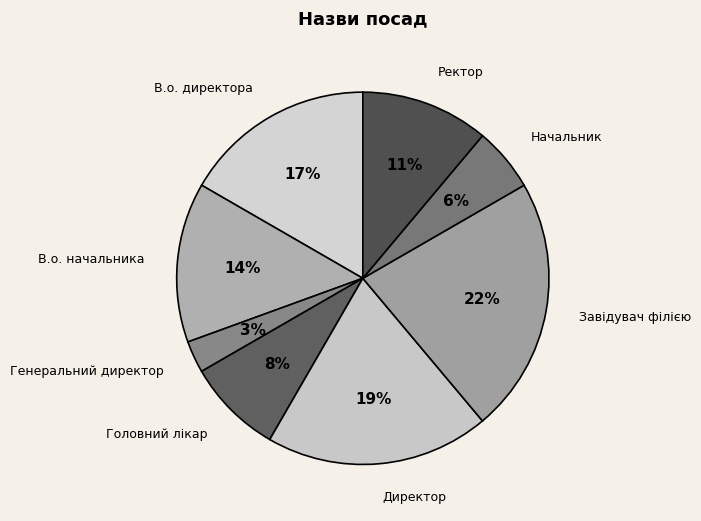

Which category has the smallest portion of the pie?

Генеральний директор